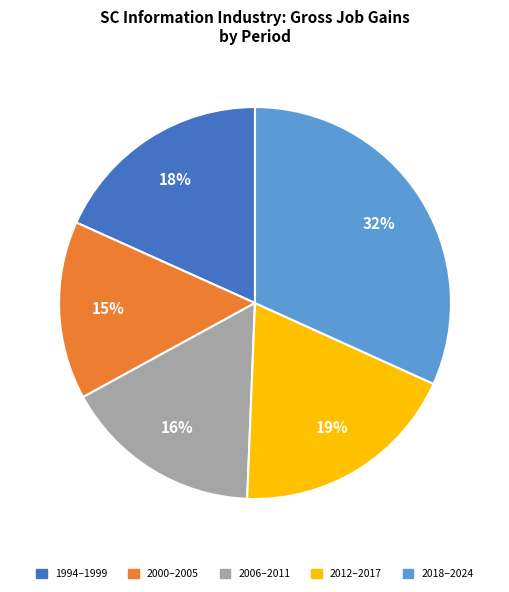

Is there a majority slice in this chart?

No